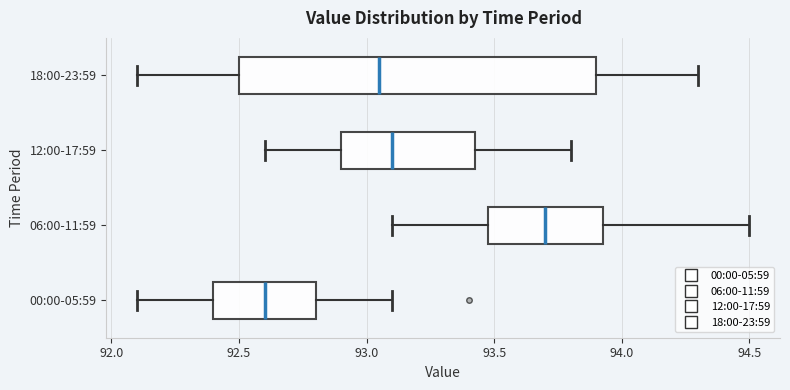

Reading bottom to top, transcribe this box plot: for each box, give where its median line is, the range the box spans, and where its two whiskers end, as read against the x-axis. The values are not printed on the chart, so give them approximately, as read against the axis.

00:00-05:59: median 92.60, box 92.40 to 92.80, whiskers 92.10 to 93.10
06:00-11:59: median 93.70, box 93.50 to 93.95, whiskers 93.10 to 94.50
12:00-17:59: median 93.10, box 92.90 to 93.45, whiskers 92.60 to 93.80
18:00-23:59: median 93.05, box 92.50 to 93.90, whiskers 92.10 to 94.30